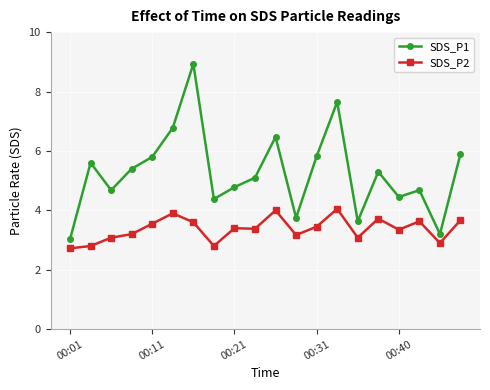

What is the average value of the SDS_P2 series?

3.4